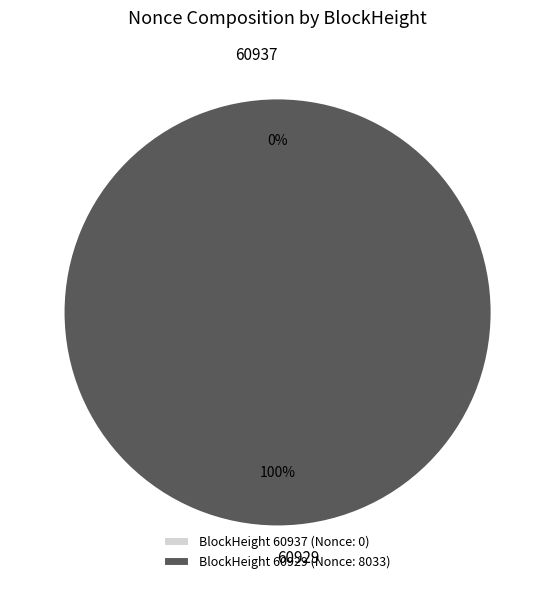

Is 60929 the majority of the pie?

Yes